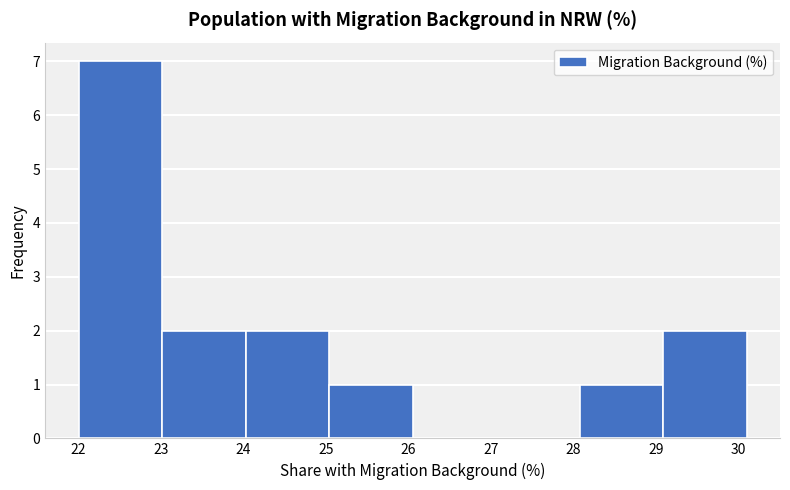

Which range on the x-axis has the tallest bar?

22.0 to 23.0